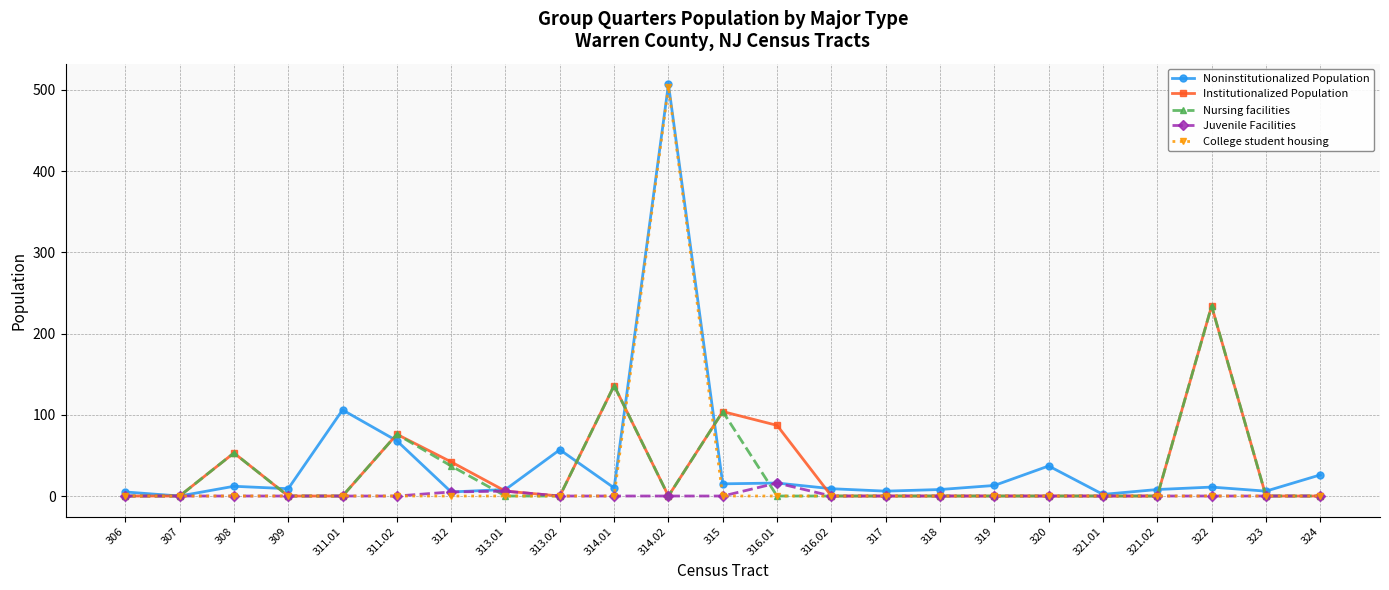

What is the spread (max minus min) of values at 316.01?

87